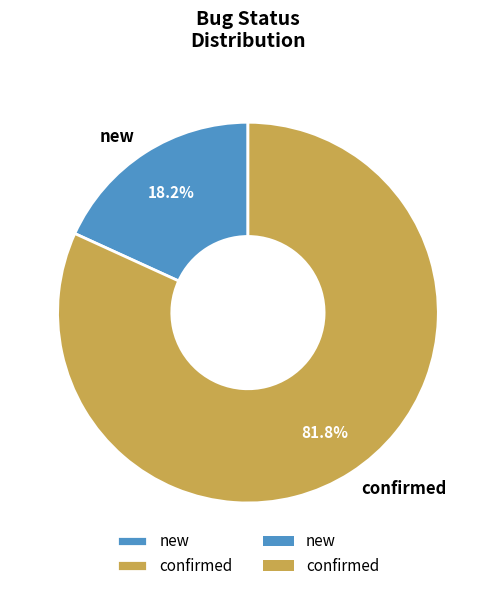

Between new and confirmed, which is larger?

confirmed